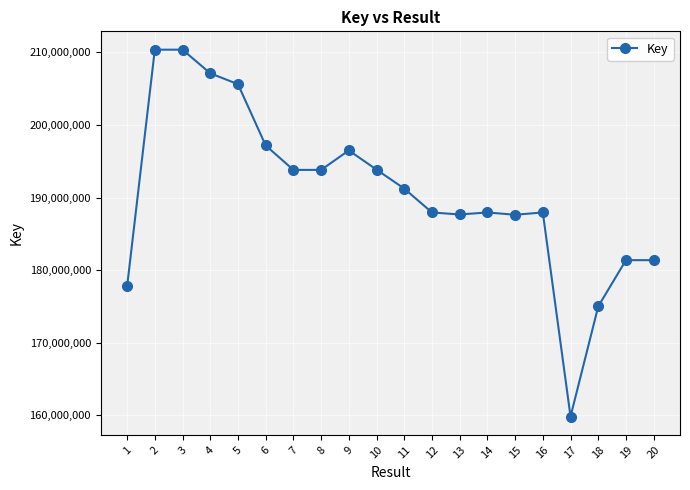

Approximately how many times larger is the value at 5 compared to 20?

1.1